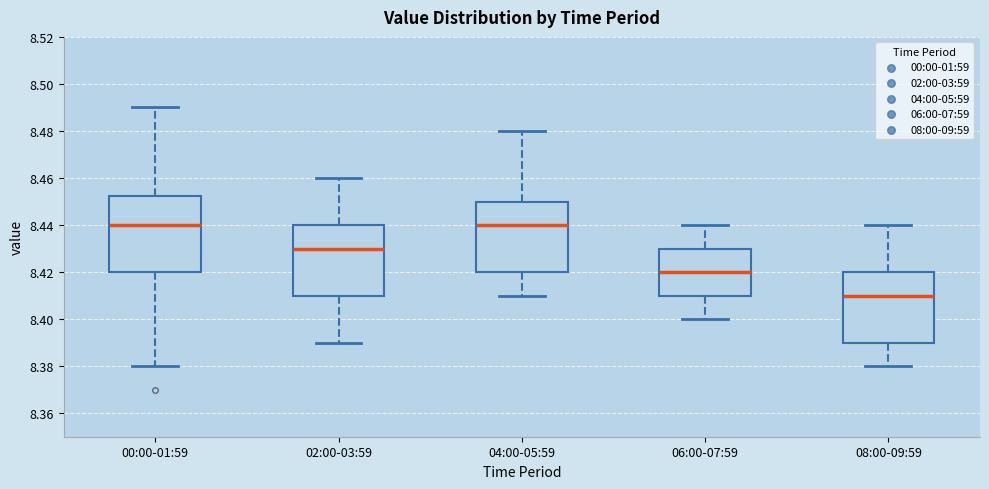

Which box's median line is the lowest?

08:00-09:59